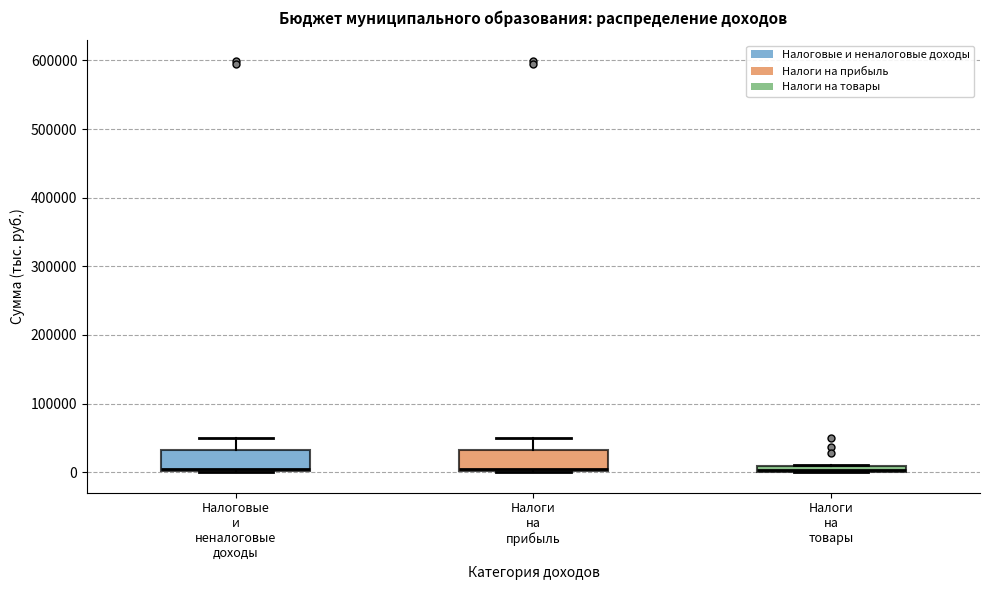

Where does the median line of the box for Налоги на прибыль sit on the y-axis? The values are not printed on the chart, so give them approximately, as read against the axis.

10000